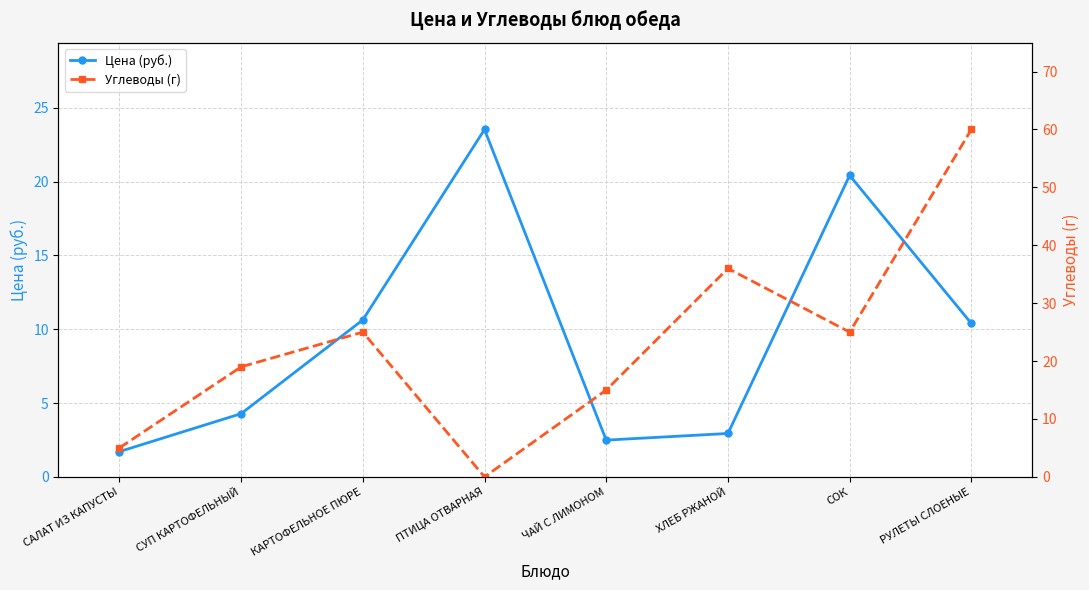

In Цена (руб.), how many points are lower than both neighbors (excluding endpoints)?

1